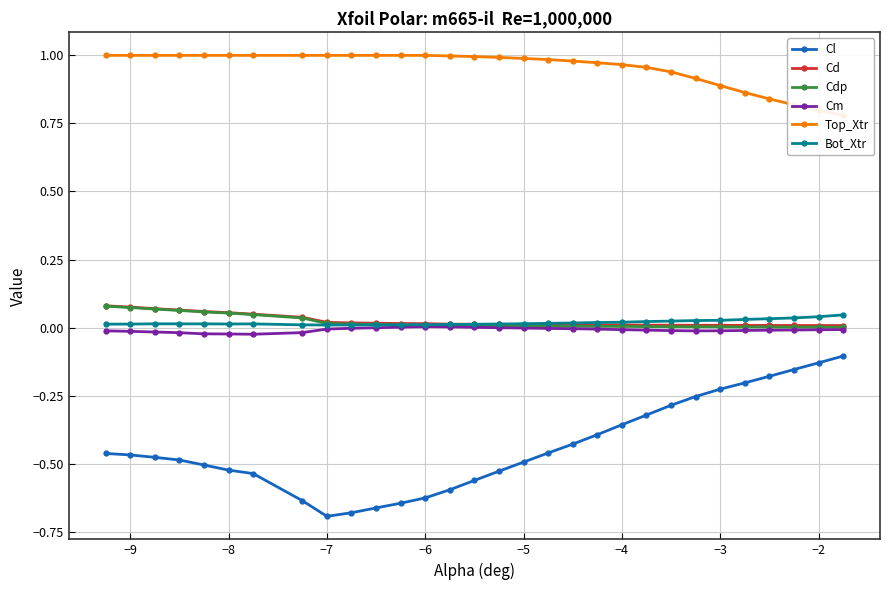

True or false: Cd and Cl intersect in this chart.

False